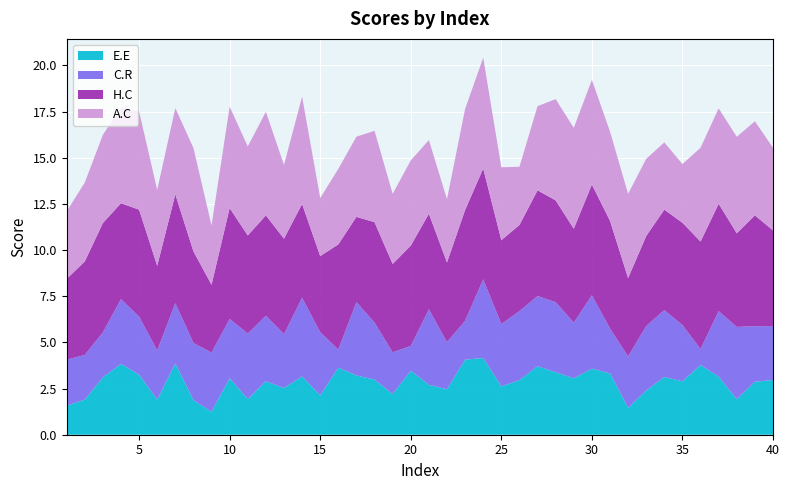

Reading left to right, what are all the values shown in this chart?

E.E: 1.6	1.9	3.1	3.8	3.2	1.9	3.9	1.9	1.2	3.1	1.9	2.9	2.5	3.2	2.1	3.6	3.2	3.0	2.2	3.5	2.7	2.5	4.1	4.2	2.6	3.0	3.7	3.4	3.1	3.6	3.3	1.5	2.4	3.1	2.9	3.8	3.1	1.9	2.9	3.0
A.C: 3.7	4.3	4.8	5.2	5.3	4.1	4.7	5.6	3.2	5.5	4.8	5.6	4.0	5.8	3.1	4.1	4.3	4.9	3.8	4.6	4.0	3.4	5.5	6.0	3.9	3.2	4.6	5.5	5.5	5.7	4.8	4.6	4.2	3.6	3.2	5.1	5.2	5.2	5.1	4.5
H.C: 4.4	5.1	5.9	5.2	5.8	4.6	5.9	5.0	3.7	6.0	5.3	5.4	5.2	5.1	4.1	5.7	4.6	5.4	4.8	5.4	5.2	4.3	6.0	6.0	4.5	4.7	5.7	5.5	5.1	6.0	5.8	4.2	4.9	5.4	5.5	5.8	5.8	5.1	6.0	5.2
C.R: 2.5	2.4	2.4	3.5	3.1	2.7	3.3	3.1	3.2	3.2	3.5	3.5	2.9	4.3	3.4	1.0	4.0	3.1	2.3	1.3	4.1	2.5	2.1	4.3	3.4	3.7	3.8	3.8	3.0	4.0	2.4	2.8	3.5	3.6	3.0	0.9	3.5	3.9	3.0	2.9